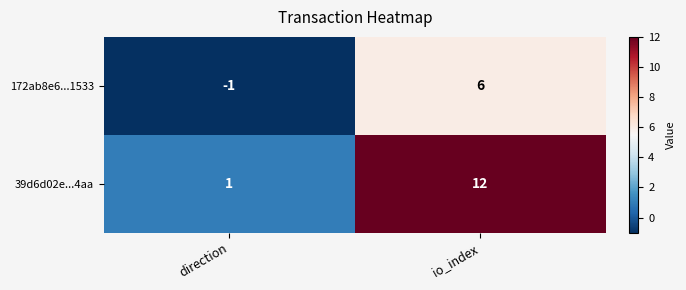

At direction, list the series in order from largest to smallest.

39d6d02e...4aa, 172ab8e6...1533